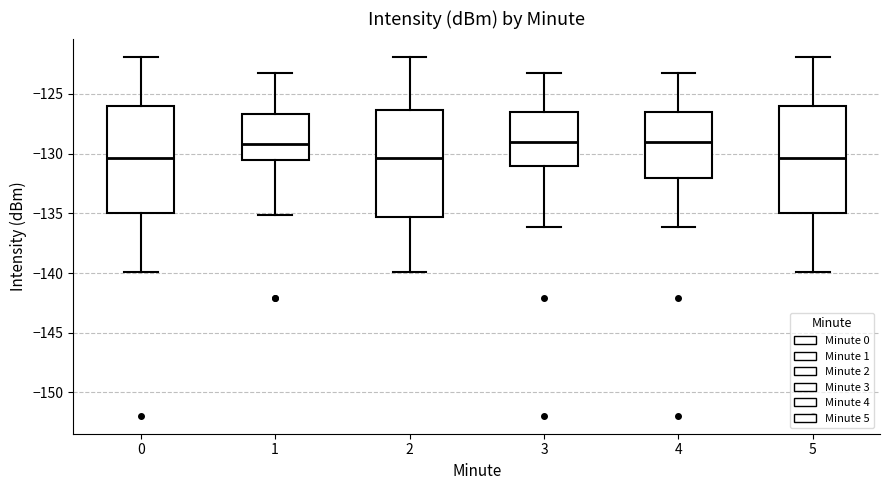

Reading left to right, read every box against the y-axis: the position of its median line, the range the box covers, and the ends of its whiskers. The values are not printed on the chart, so give them approximately, as read against the axis.

0: median -130.5, box -135.0 to -126.0, whiskers -140.0 to -122.0
1: median -129.0, box -130.5 to -126.5, whiskers -135.0 to -123.5
2: median -130.5, box -135.5 to -126.5, whiskers -140.0 to -122.0
3: median -129.0, box -131.0 to -126.5, whiskers -136.0 to -123.5
4: median -129.0, box -132.0 to -126.5, whiskers -136.0 to -123.5
5: median -130.5, box -135.0 to -126.0, whiskers -140.0 to -122.0